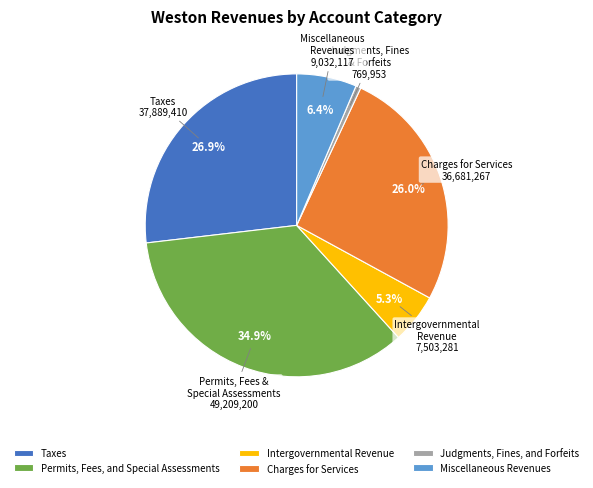

How many slices are in this pie chart?

6